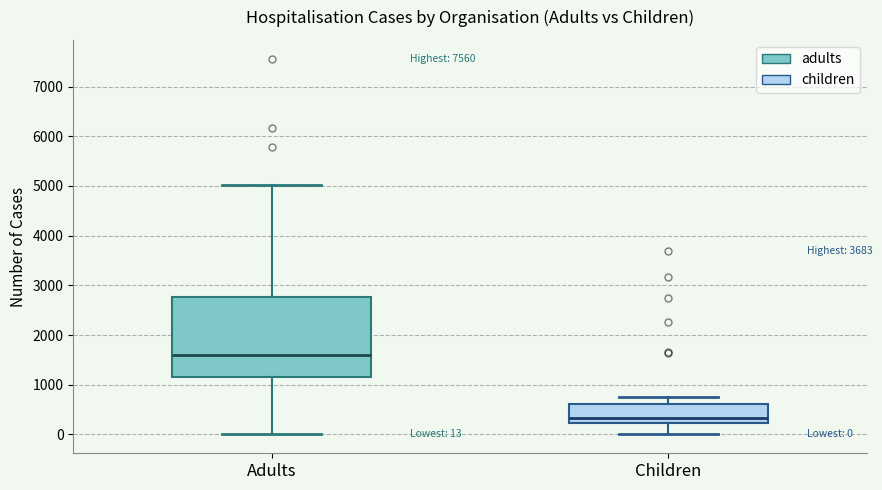

Which box is the tallest, from its lower edge to its upper edge?

Adults